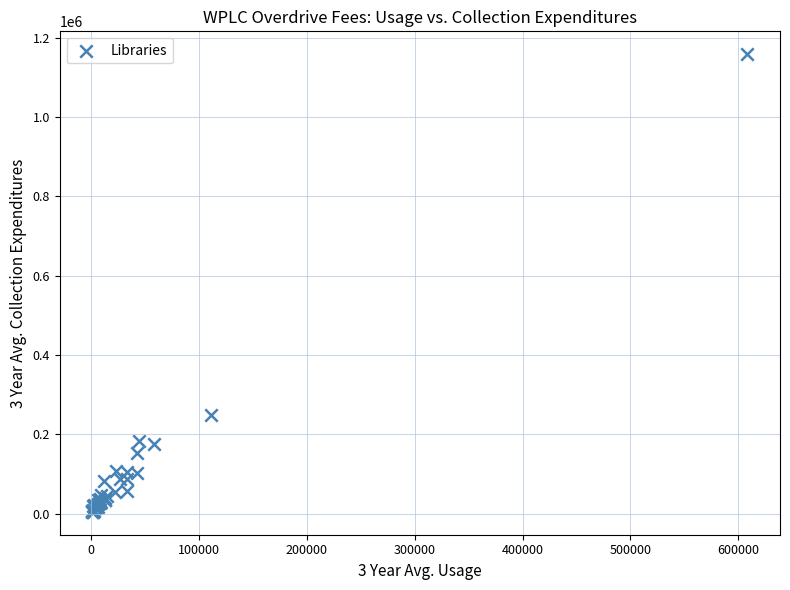

What Y value in the scatter plot is closest to 581261?

249551.7